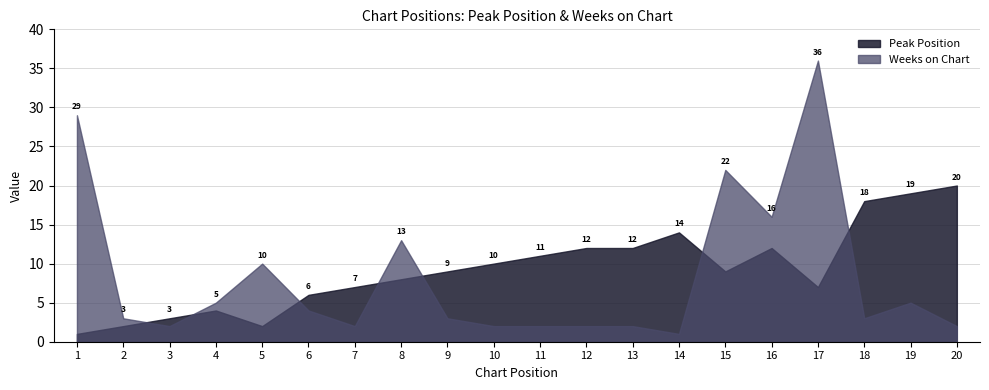

How many interior local peaks does the Peak Position series have?

3